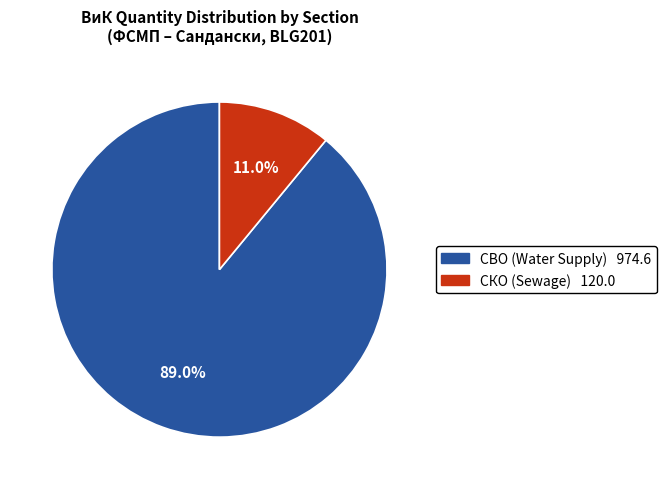

Is there any slice that represents more than half of the pie?

Yes